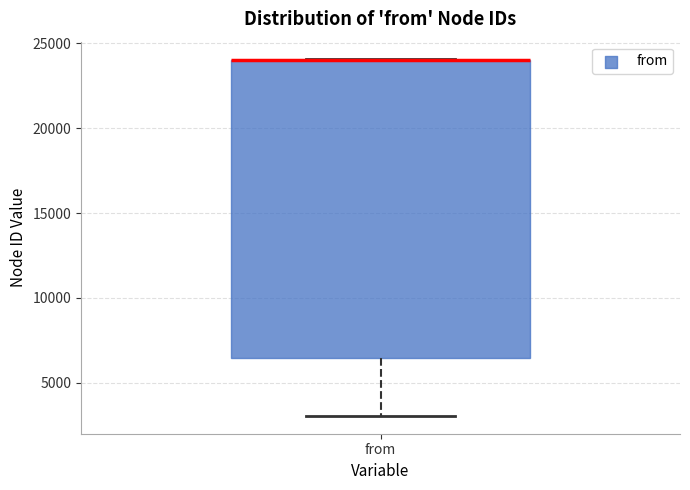

Transcribe this box plot: give where the median line is, the range the box spans, and where the two whiskers end, as read against the y-axis. The values are not printed on the chart, so give them approximately, as read against the axis.

median 24000 (drawn on the box's upper edge), box 6500 to 24000, whiskers 3000 to 24000